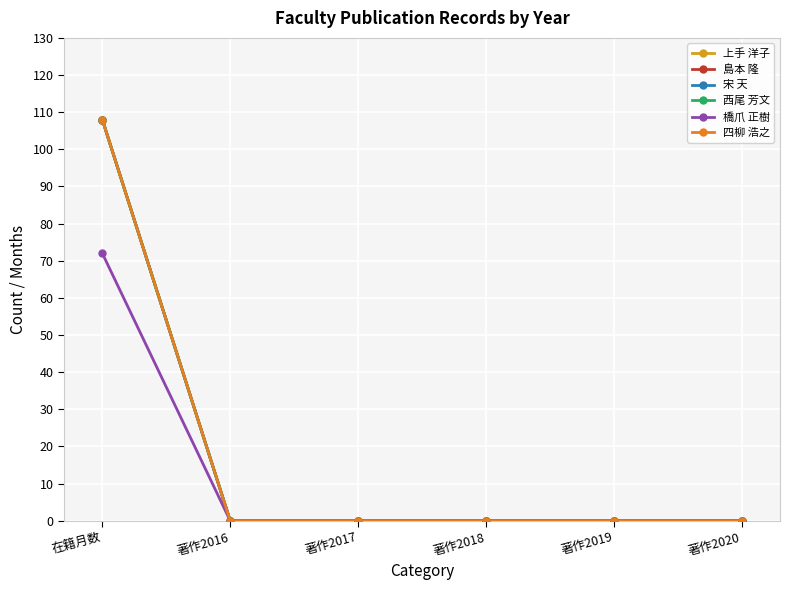

At which category is the sum across all series the highest?

在籍月数